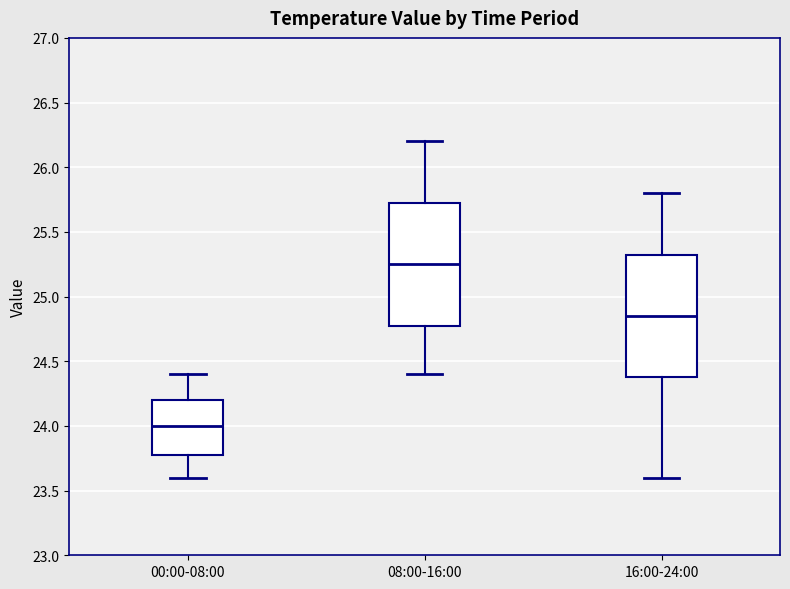

Which box's median line is the lowest?

00:00-08:00